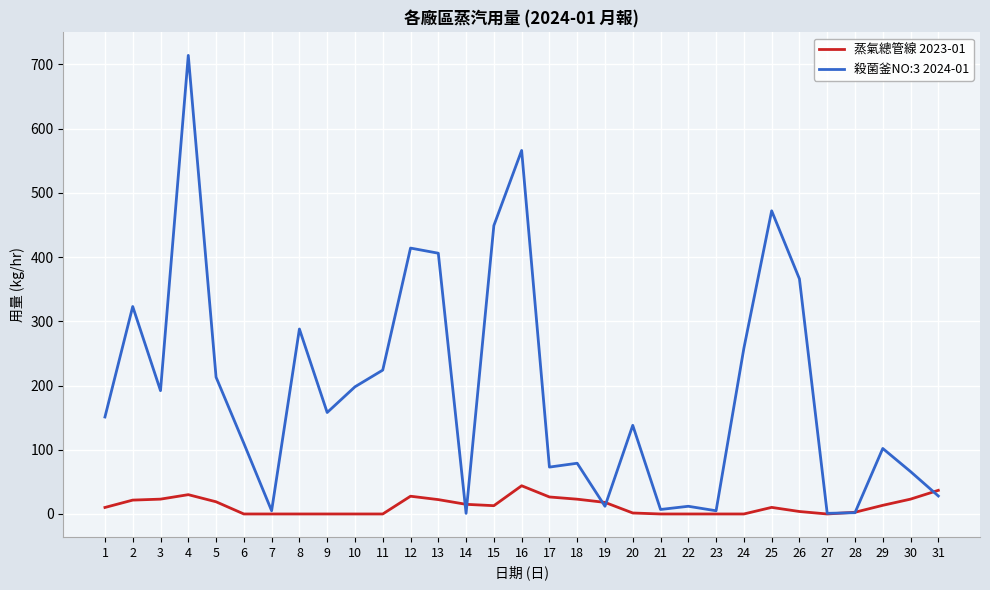

What is the average value of the 蒸氣總管線 2023-01 series?

12.4